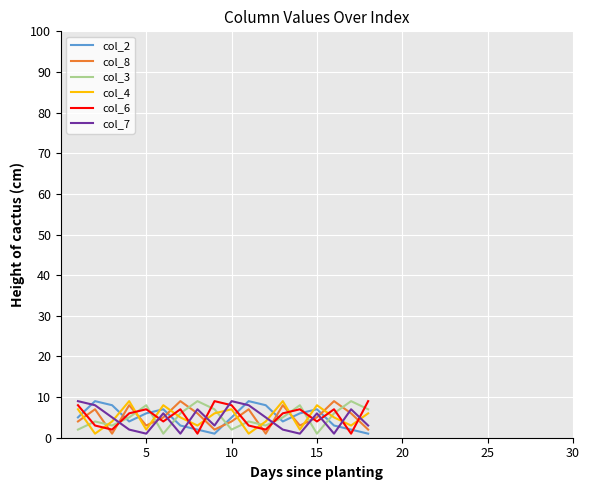

What is the greatest value displayed?

9